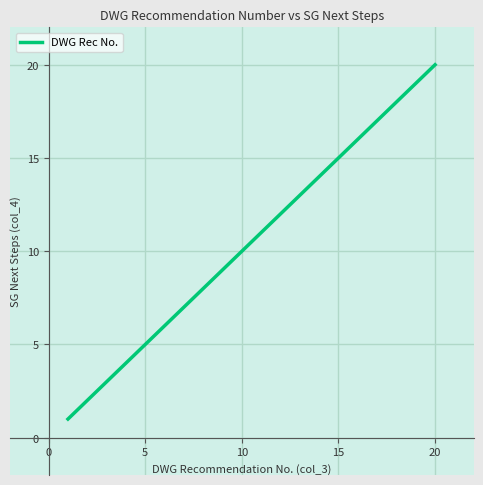

What is the smallest value displayed?

1